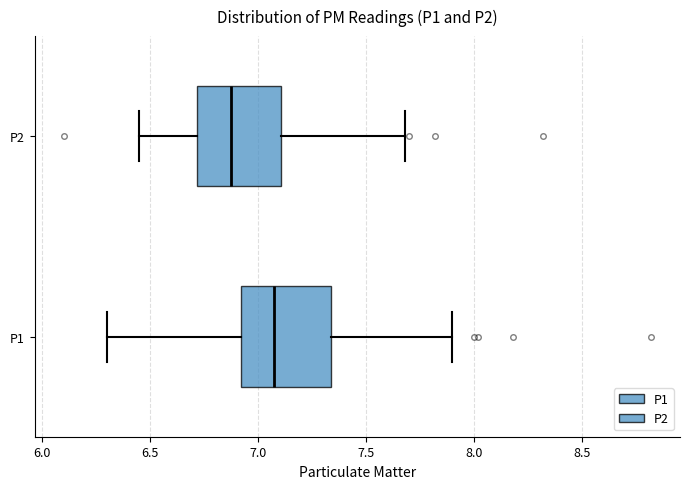

Reading bottom to top, transcribe this box plot: for each box, give where its median line is, the range the box spans, and where its two whiskers end, as read against the x-axis. The values are not printed on the chart, so give them approximately, as read against the axis.

P1: median 7.10, box 6.90 to 7.35, whiskers 6.30 to 7.90
P2: median 6.90, box 6.70 to 7.10, whiskers 6.45 to 7.70